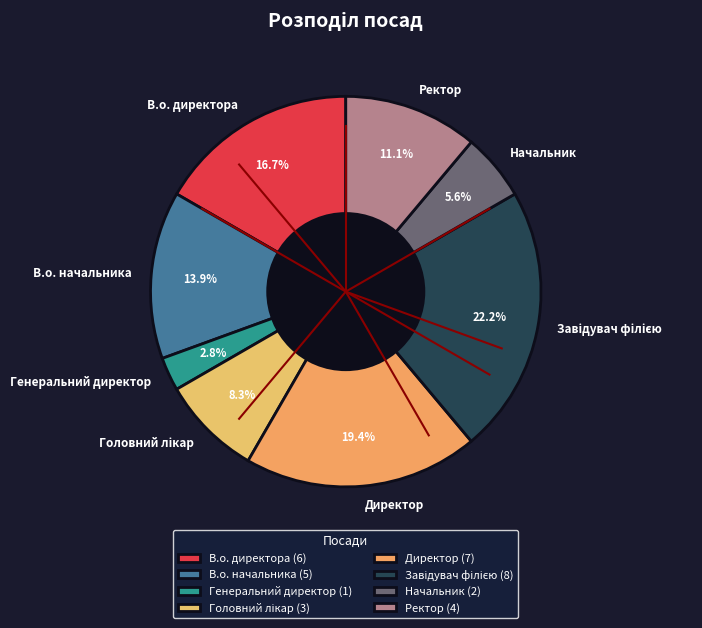

How much of the chart is everything except Генеральний директор?

97.2%